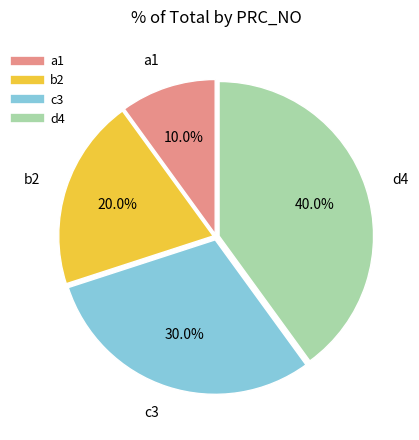

Which has a higher value, c3 or d4?

d4